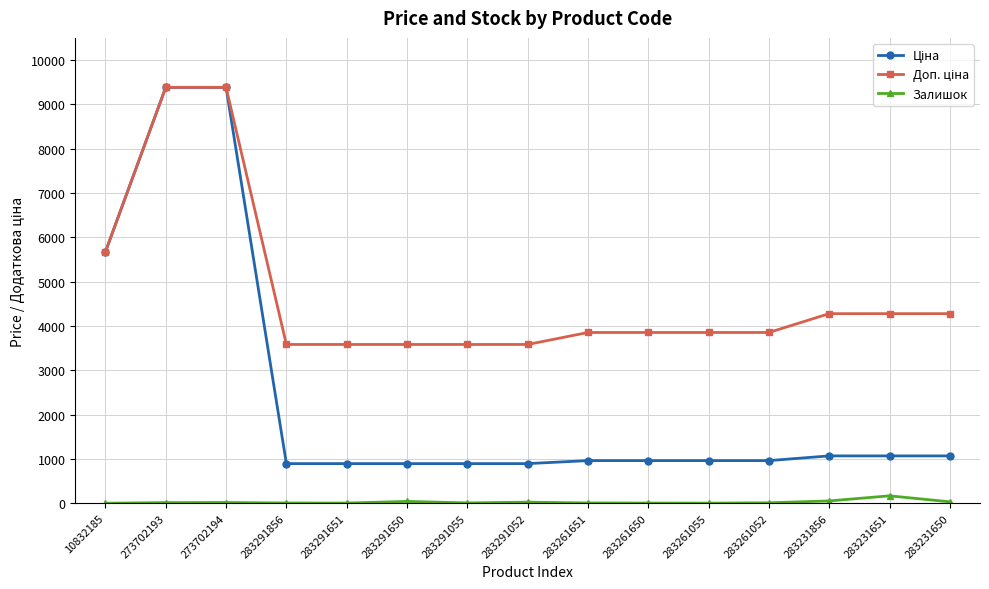

The Залишок series shows 2.0 at 10832185. True or false?

True